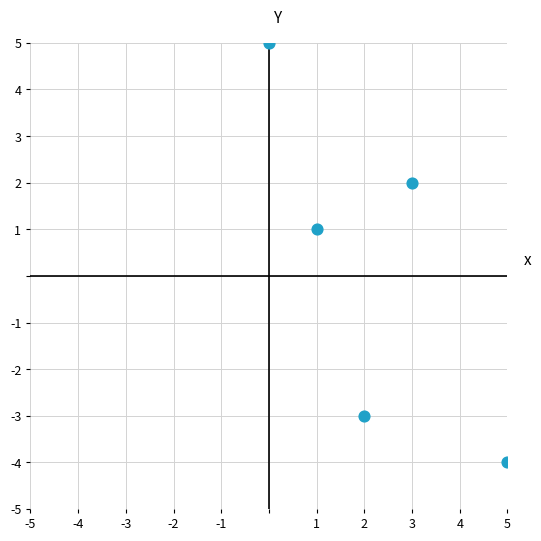

What is the range of X values (max minus min)?

5